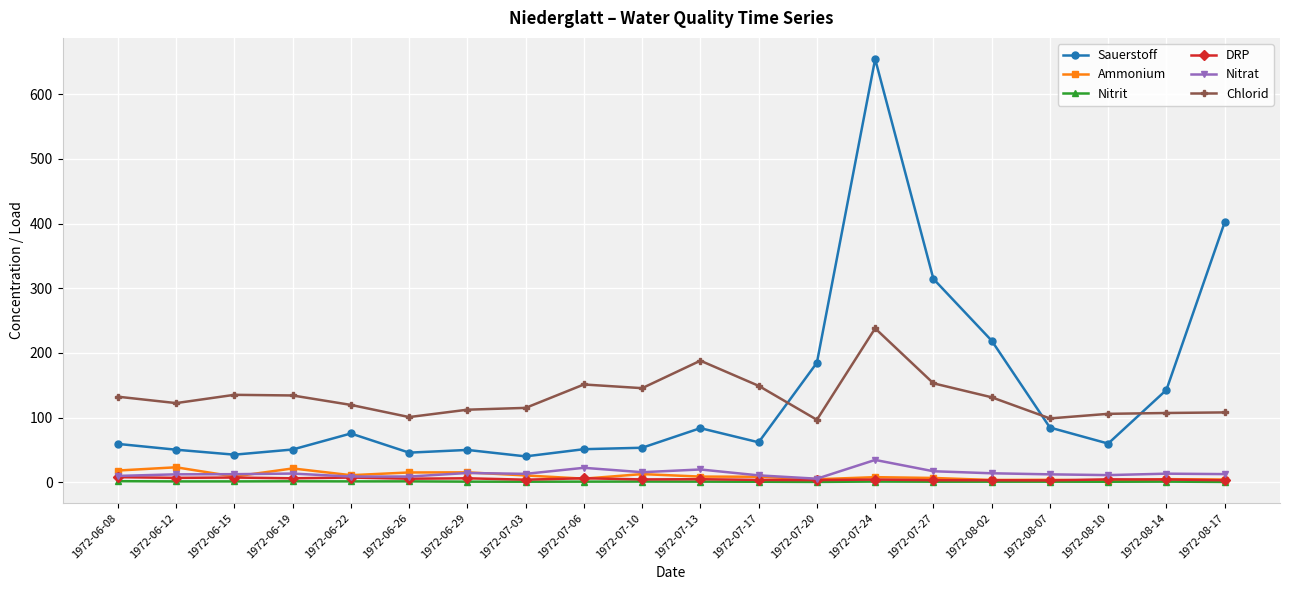

What is the maximum value for Sauerstoff?

654.5